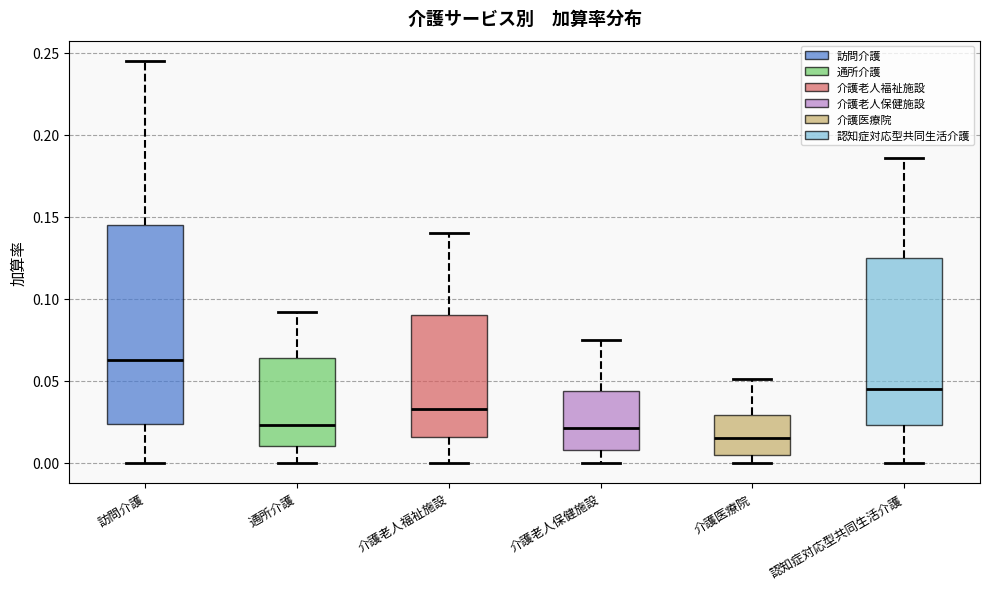

Reading left to right, transcribe this box plot: for each box, give where its median line is, the range the box spans, and where its two whiskers end, as read against the y-axis. The values are not printed on the chart, so give them approximately, as read against the axis.

訪問介護: median 0.065, box 0.025 to 0.145, whiskers 0.000 to 0.245
通所介護: median 0.025, box 0.010 to 0.065, whiskers 0.000 to 0.090
介護老人福祉施設: median 0.035, box 0.015 to 0.090, whiskers 0.000 to 0.140
介護老人保健施設: median 0.020, box 0.010 to 0.045, whiskers 0.000 to 0.075
介護医療院: median 0.015, box 0.005 to 0.030, whiskers 0.000 to 0.050
認知症対応型共同生活介護: median 0.045, box 0.025 to 0.125, whiskers 0.000 to 0.185